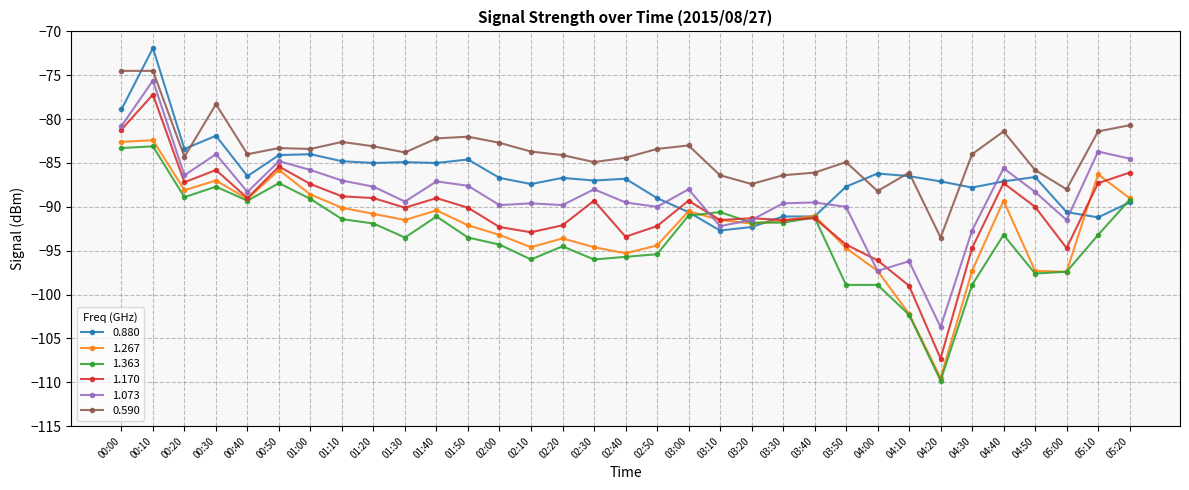

True or false: 0.590 and 1.267 cross at least once.

False